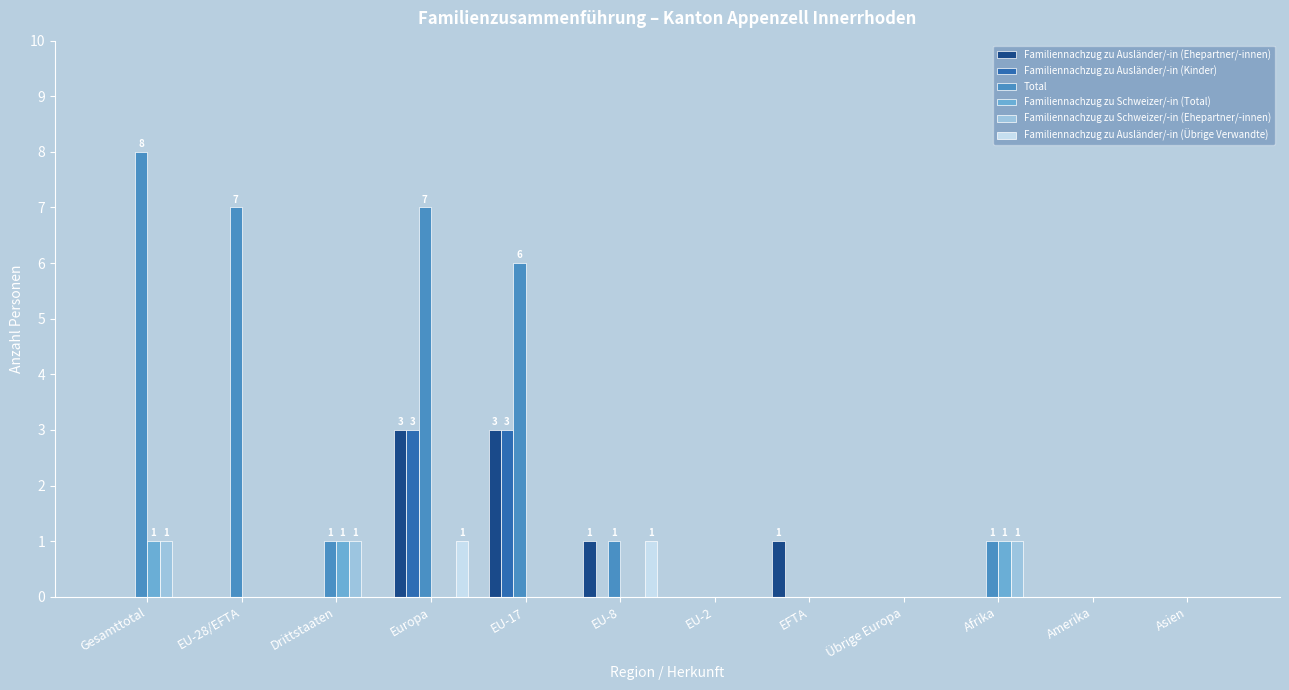

Which series changed the most between Gesamttotal and Drittstaaten?

Total